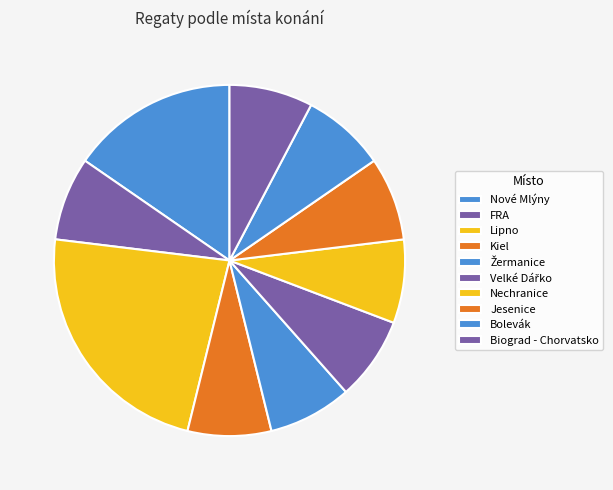

How many slices are in this pie chart?

10